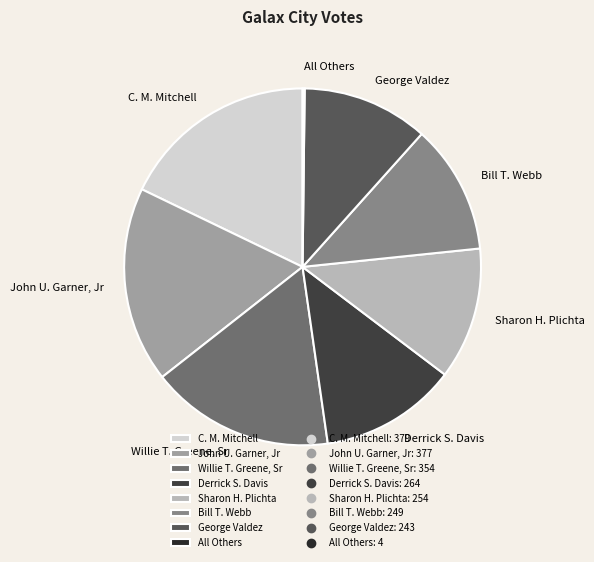

Is it true that Sharon H. Plichta is 25% of the pie?

False